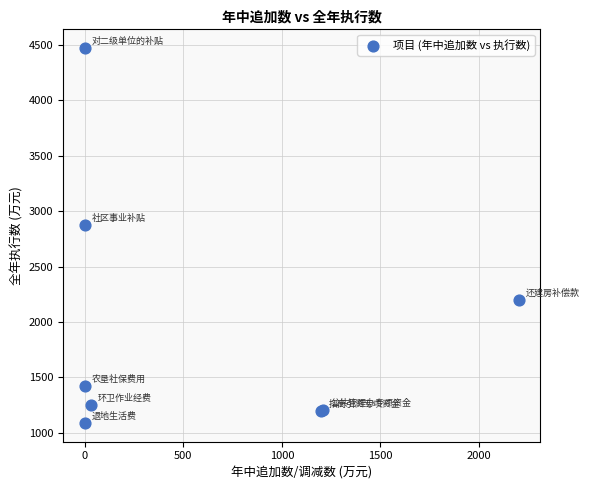

What Y value in the scatter plot is closest to 2780?

2875.5